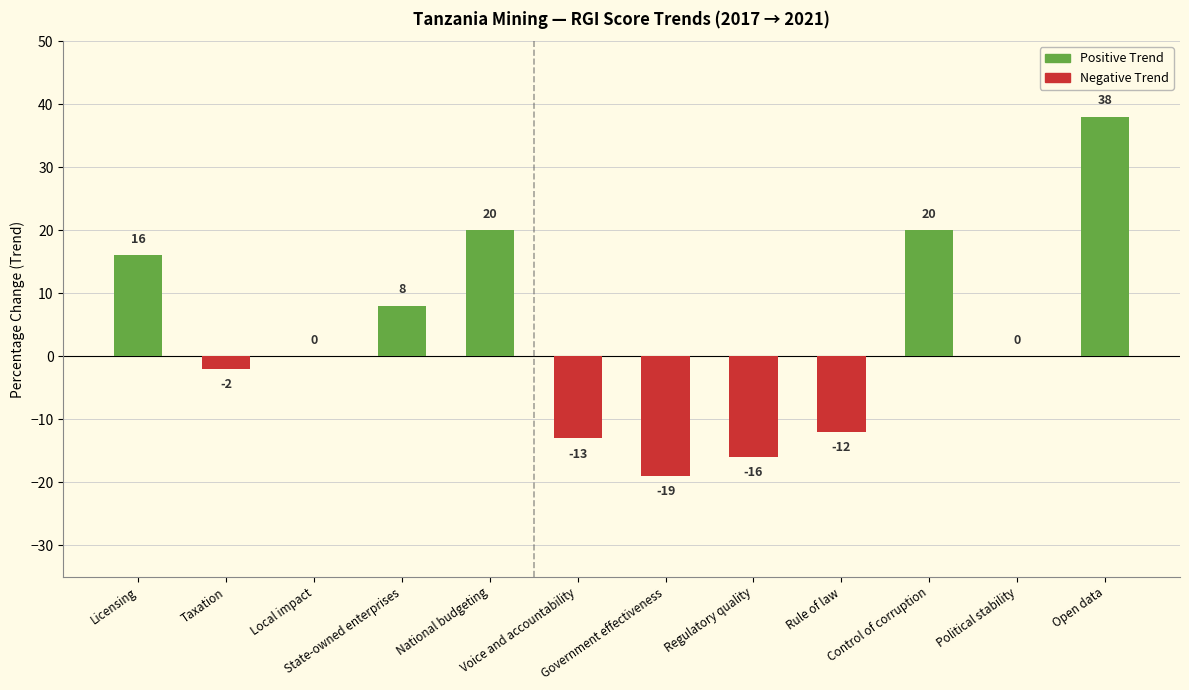

What is the greatest value displayed?

38